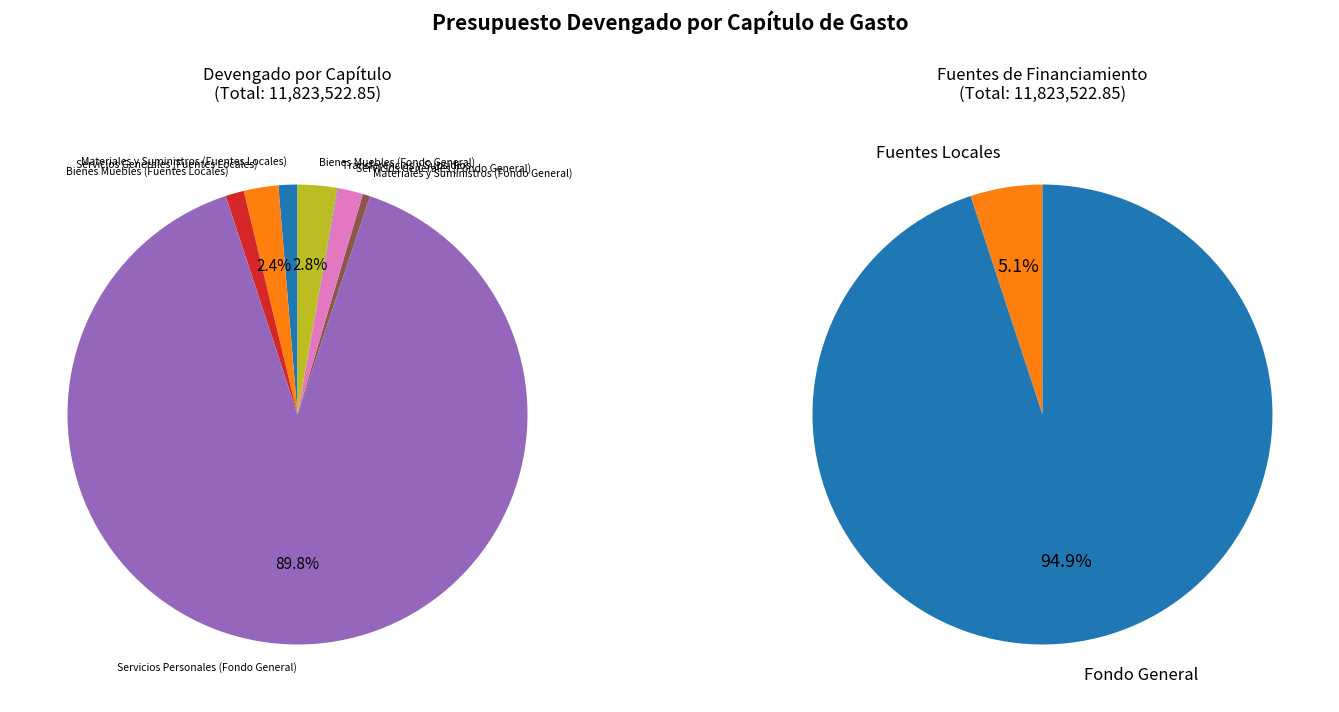

Is there any slice that represents more than half of the pie?

Yes